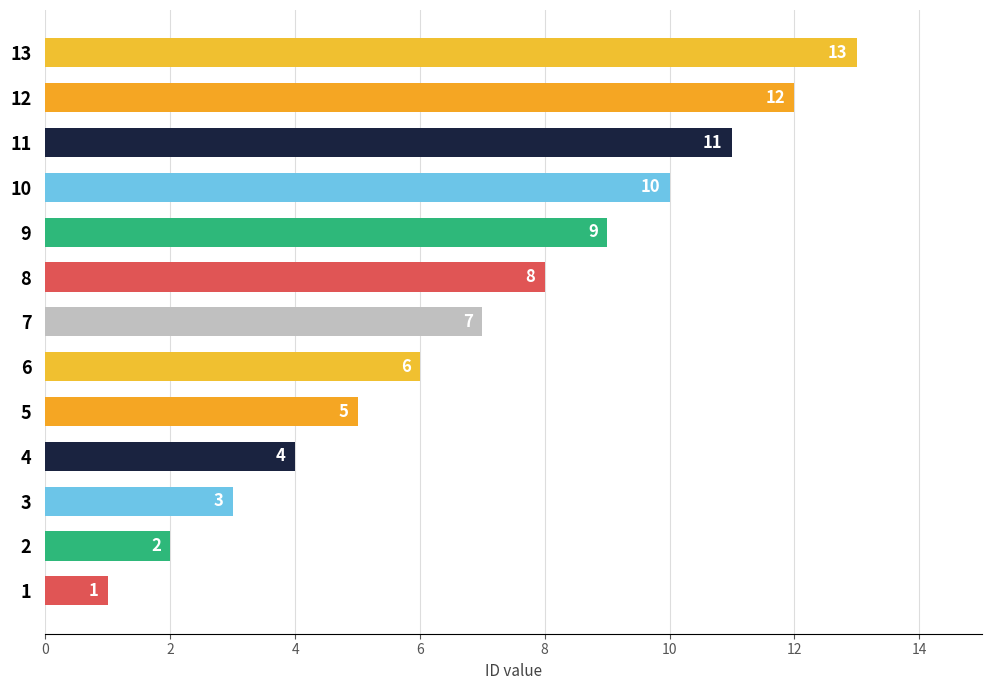

What is the difference between the maximum and minimum values?

12